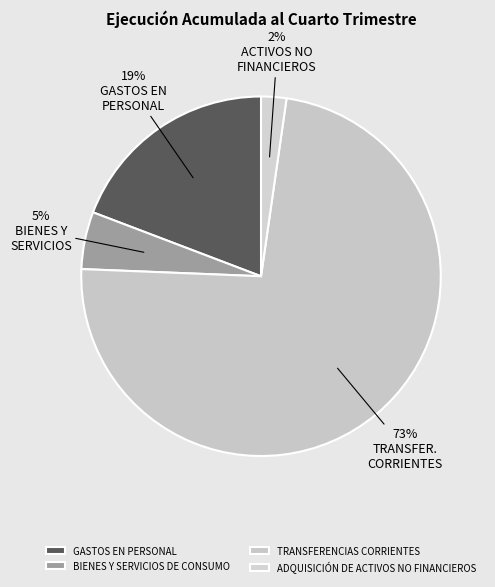

Which has a higher value, TRANSFERENCIAS CORRIENTES or ADQUISICIÓN DE ACTIVOS NO FINANCIEROS?

TRANSFERENCIAS CORRIENTES